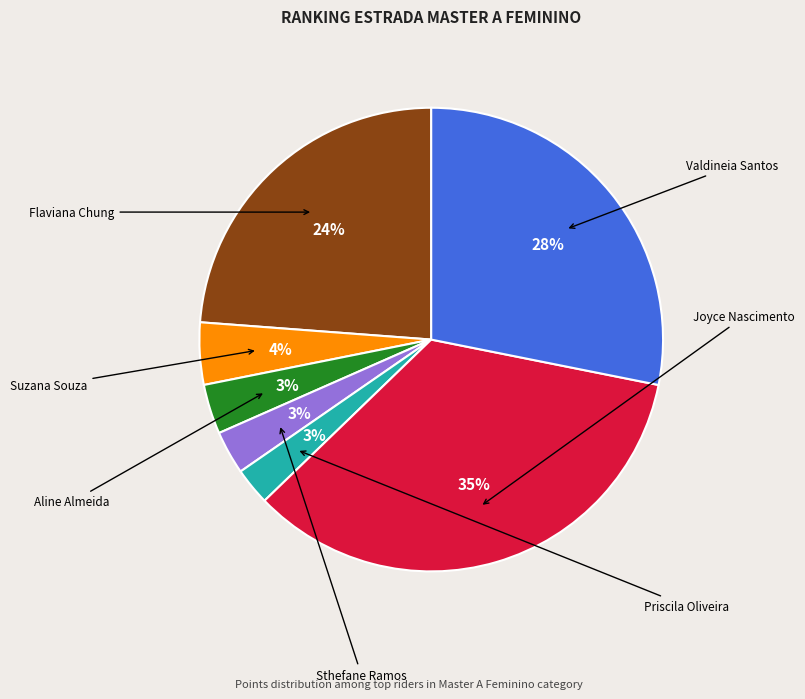

Is there a majority slice in this chart?

No